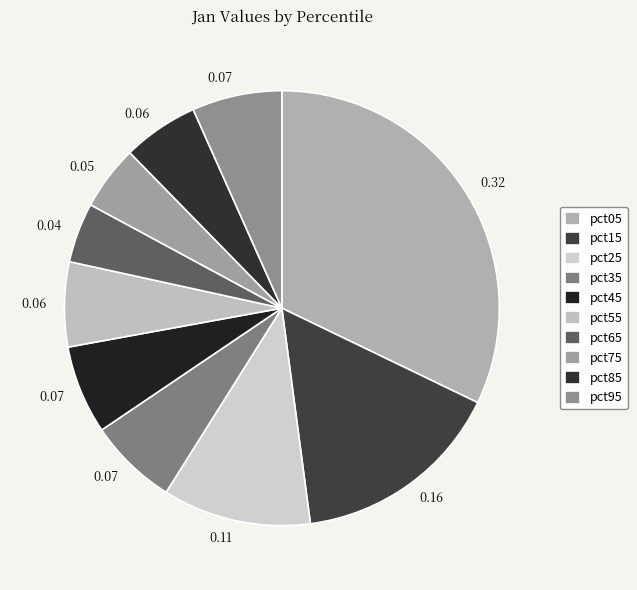

Count the number of slices in the pie.

10